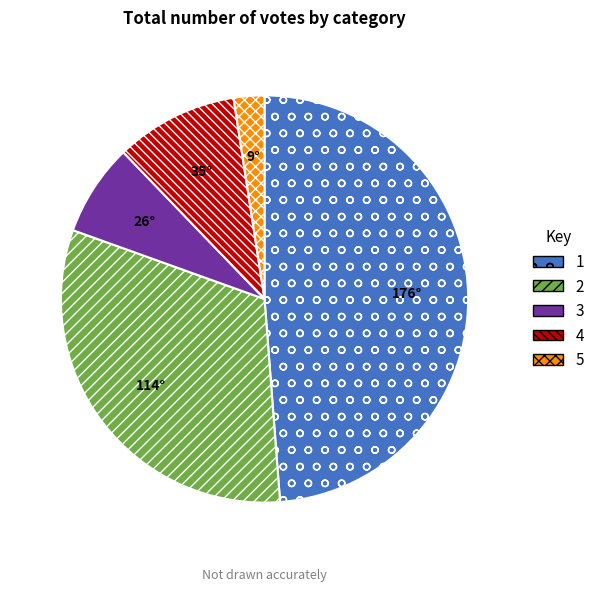

Is there a majority slice in this chart?

No